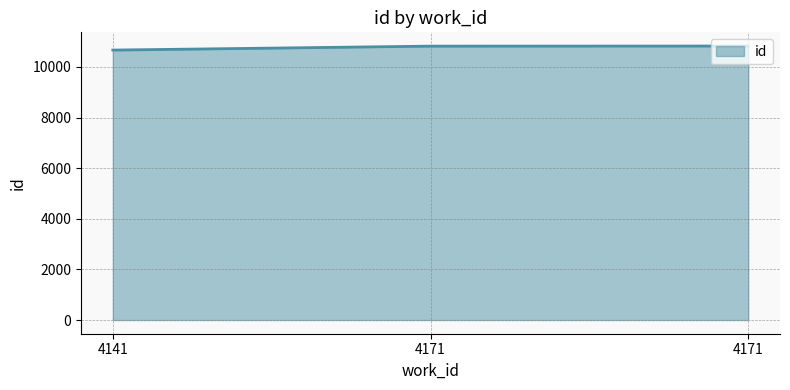

Reading left to right, extract all data points from this chart.

4141=10665	4171=10821	4171=10825